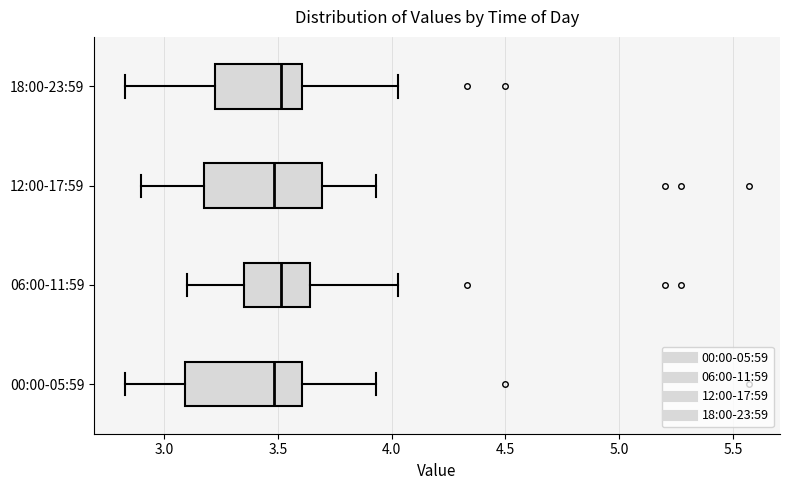

Reading bottom to top, transcribe this box plot: for each box, give where its median line is, the range the box spans, and where its two whiskers end, as read against the x-axis. The values are not printed on the chart, so give them approximately, as read against the axis.

00:00-05:59: median 3.50, box 3.10 to 3.60, whiskers 2.85 to 3.95
06:00-11:59: median 3.50, box 3.35 to 3.65, whiskers 3.10 to 4.05
12:00-17:59: median 3.50, box 3.20 to 3.70, whiskers 2.90 to 3.95
18:00-23:59: median 3.50, box 3.20 to 3.60, whiskers 2.85 to 4.05